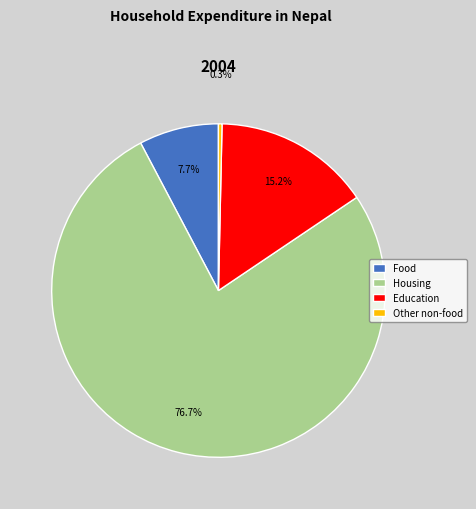

Is there a majority slice in this chart?

Yes